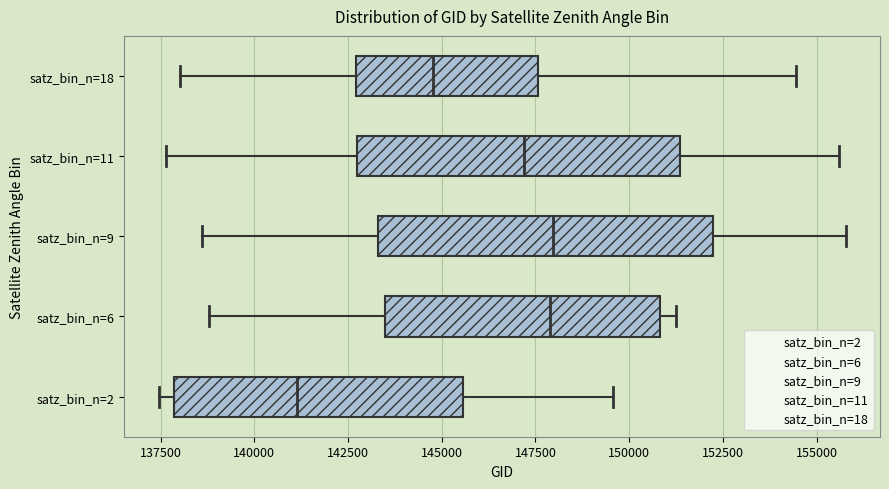

Reading bottom to top, transcribe this box plot: for each box, give where its median line is, the range the box spans, and where its two whiskers end, as read against the x-axis. The values are not printed on the chart, so give them approximately, as read against the axis.

satz_bin_n=2: median 141000, box 138000 to 145500, whiskers 137500 to 149500
satz_bin_n=6: median 148000, box 143500 to 151000, whiskers 139000 to 151000 (just right of the box's right edge)
satz_bin_n=9: median 148000, box 143500 to 152000, whiskers 138500 to 156000
satz_bin_n=11: median 147000, box 142500 to 151500, whiskers 137500 to 155500
satz_bin_n=18: median 145000, box 142500 to 147500, whiskers 138000 to 154500